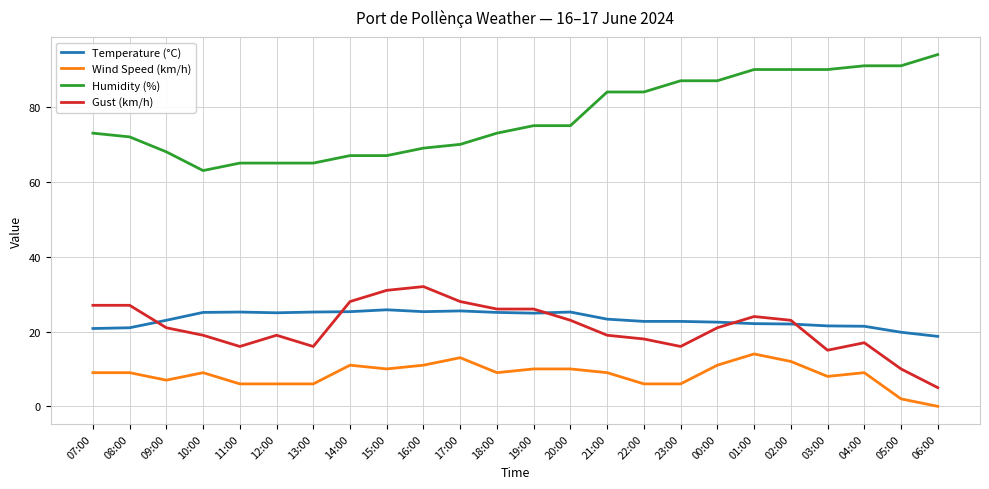

What are all the series names shown in the legend?

Temperature (°C), Wind Speed (km/h), Humidity (%), Gust (km/h)